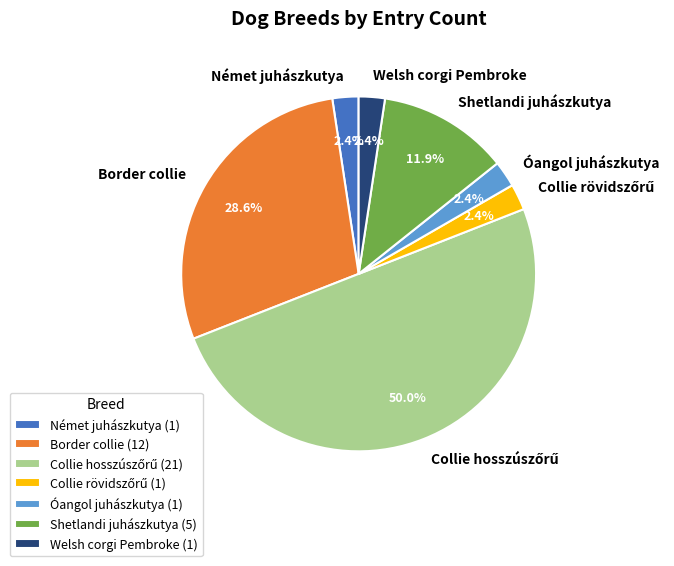

Does Shetlandi juhászkutya represent more than half of the total?

No